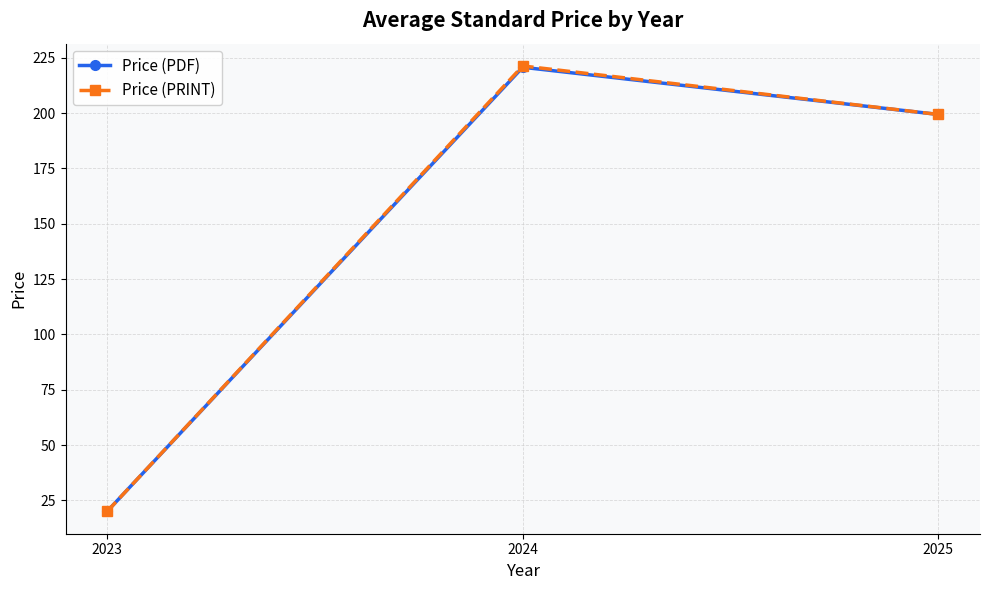

Reading right to left, extract all data points from this chart.

Price (PDF): 199.4	220.7	20.0
Price (PRINT): 199.4	221.3	20.0